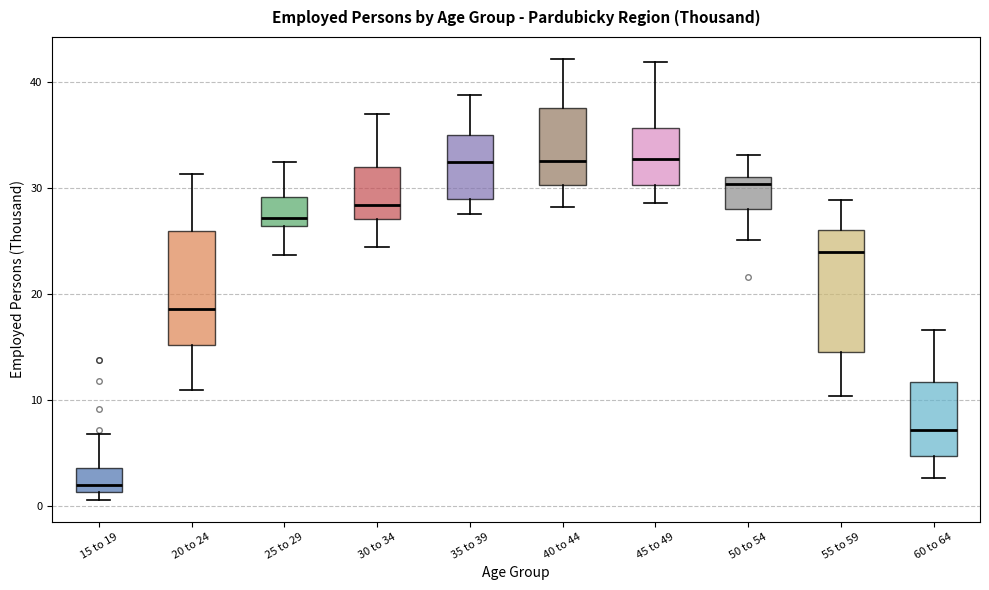

Where does the median line of the box for 50 to 54 sit on the y-axis? The values are not printed on the chart, so give them approximately, as read against the axis.

30